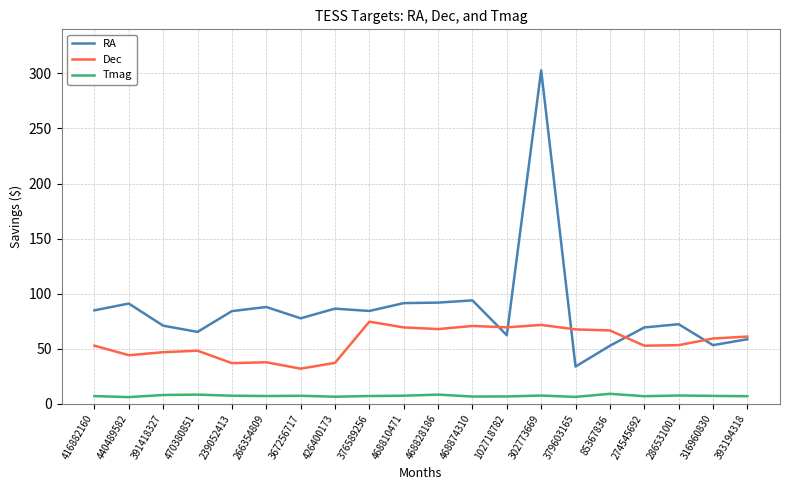

True or false: Tmag and RA intersect in this chart.

False